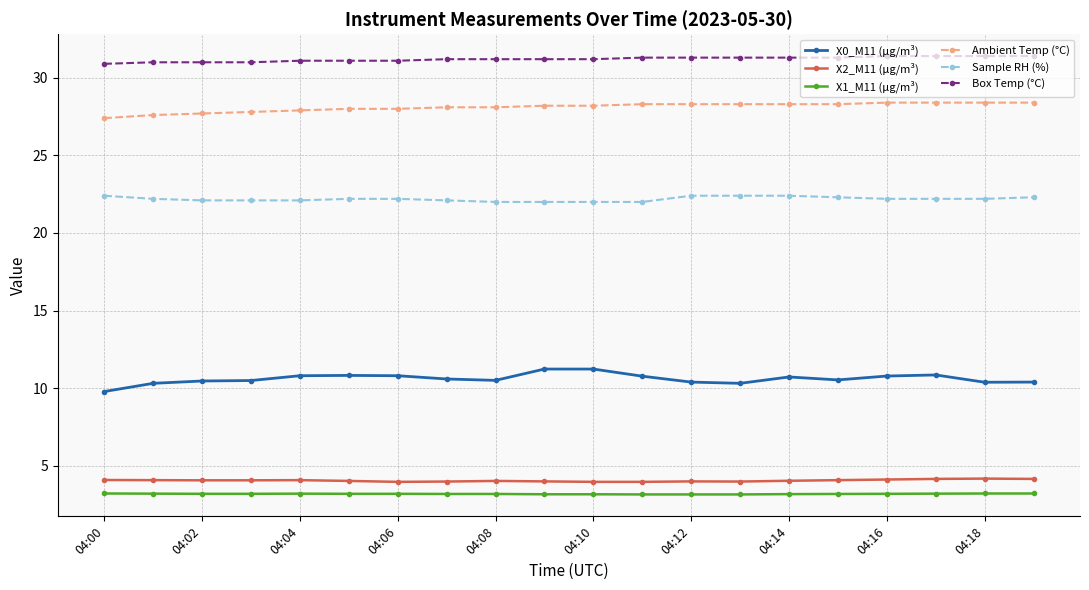

True or false: Ambient Temp (°C) and X1_M11 (μg/m³) intersect in this chart.

False